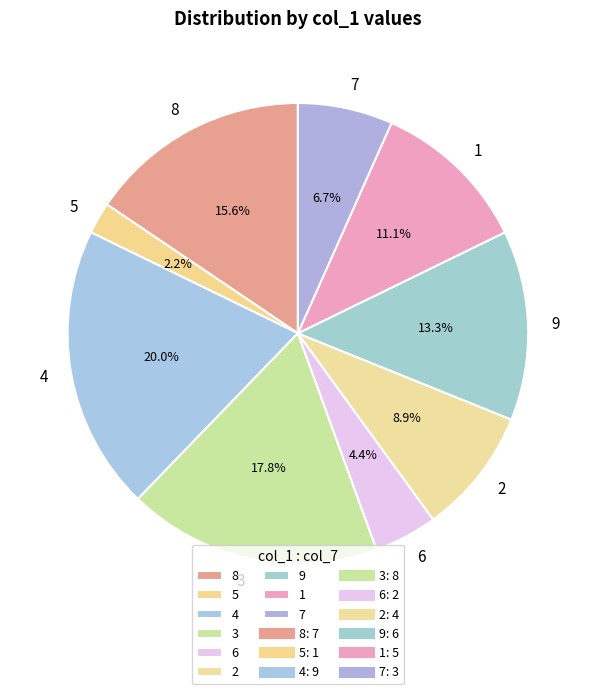

Which slice is the largest?

4